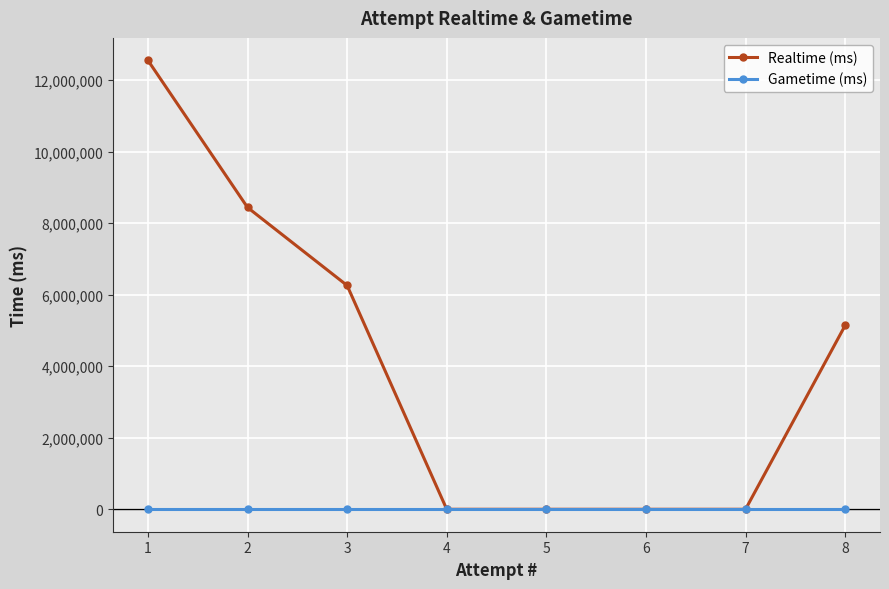

True or false: Realtime (ms) and Gametime (ms) cross at least once.

False